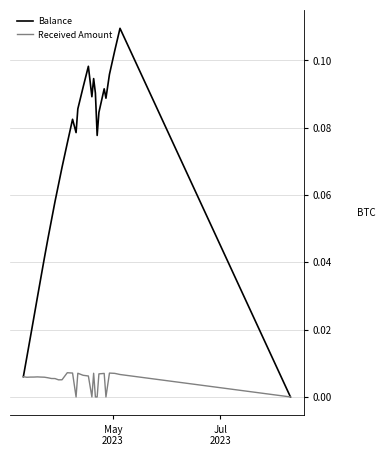

Which series has the largest total across all categories?

Balance